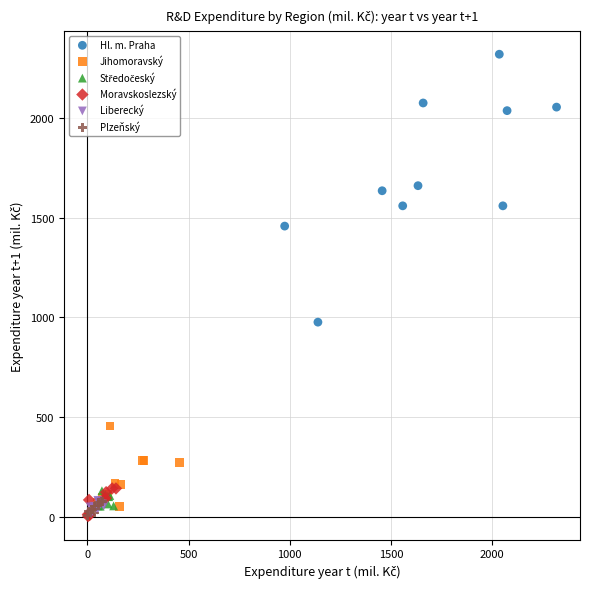

Which series reaches the maximum Y coordinate?

Hl. m. Praha